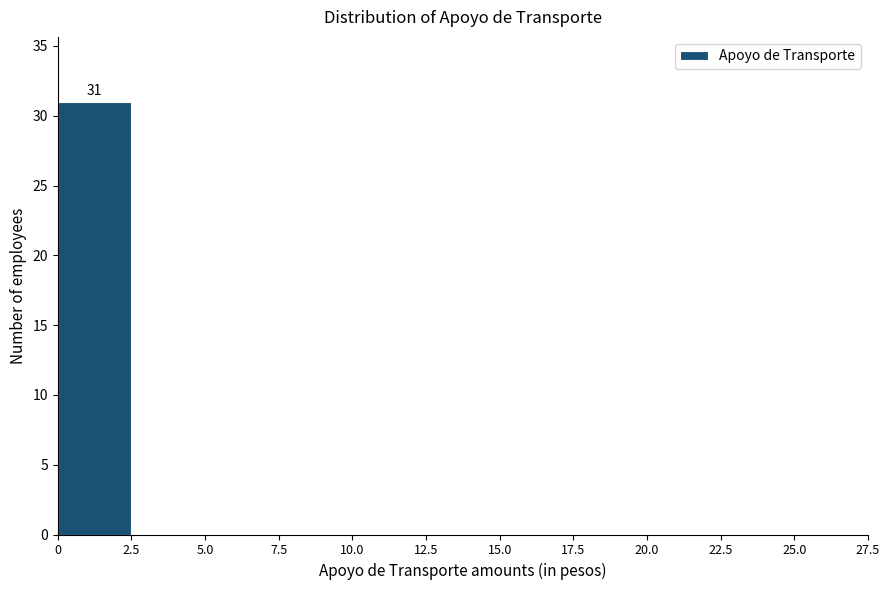

Which range on the x-axis has the tallest bar?

0 to 2.5